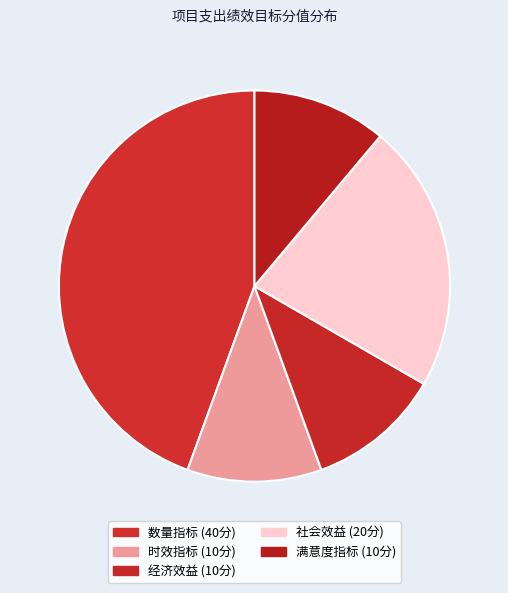

Which category has the smallest portion of the pie?

时效指标